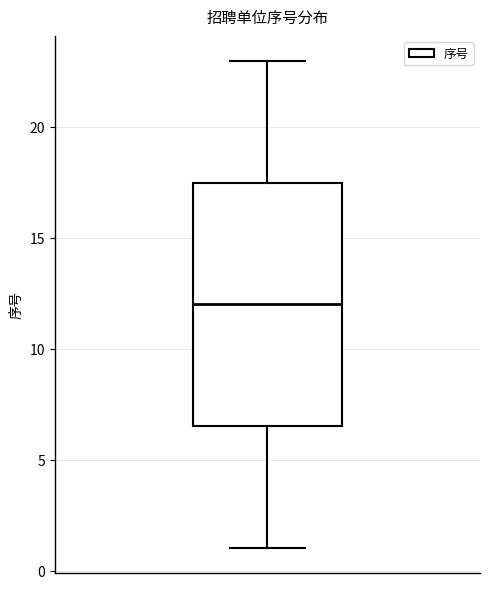

Transcribe this box plot: give where the median line is, the range the box spans, and where the two whiskers end, as read against the y-axis. The values are not printed on the chart, so give them approximately, as read against the axis.

median 12.0, box 6.5 to 17.5, whiskers 1.0 to 23.0